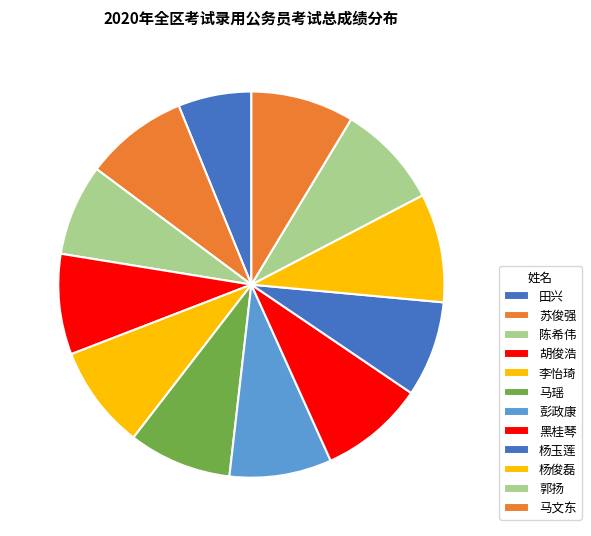

Is it true that 马瑶 is 9% of the pie?

True